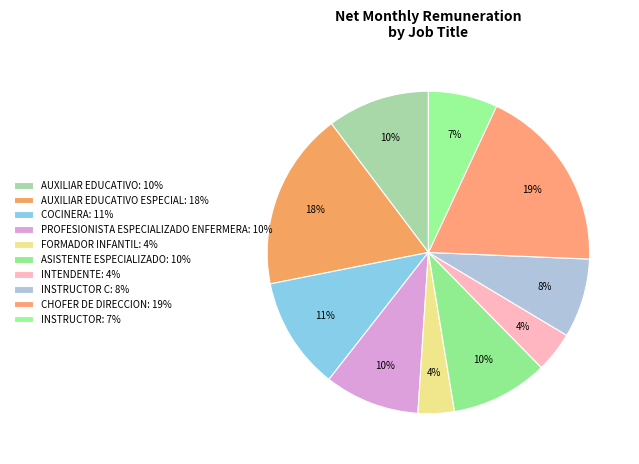

To the nearest percent, what is the difference between the largest and smallest slice percentages?

15%